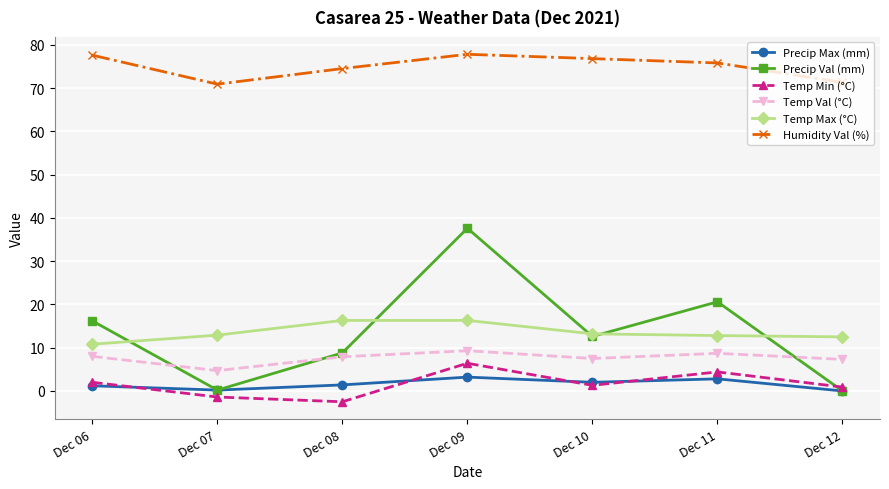

What is the difference between the Precip Val (mm) values at Dec 07 and Dec 08?

8.6